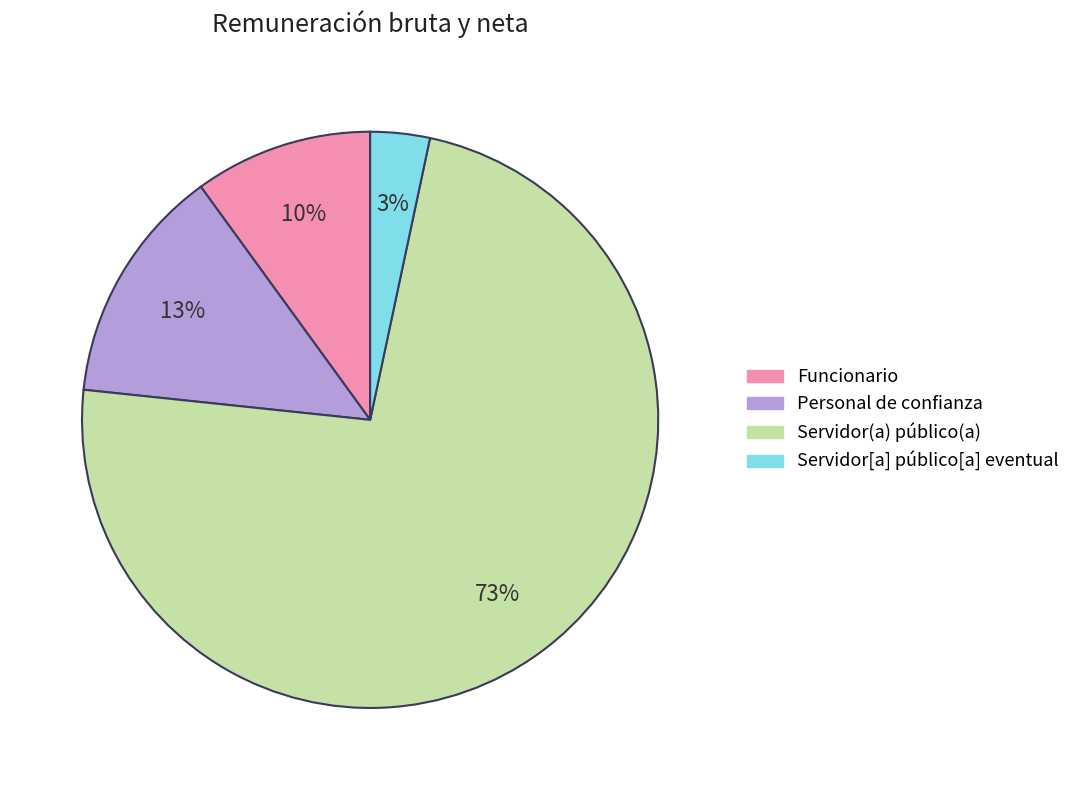

Do Servidor[a] público[a] eventual and Servidor(a) público(a) together represent more than half of the pie?

Yes